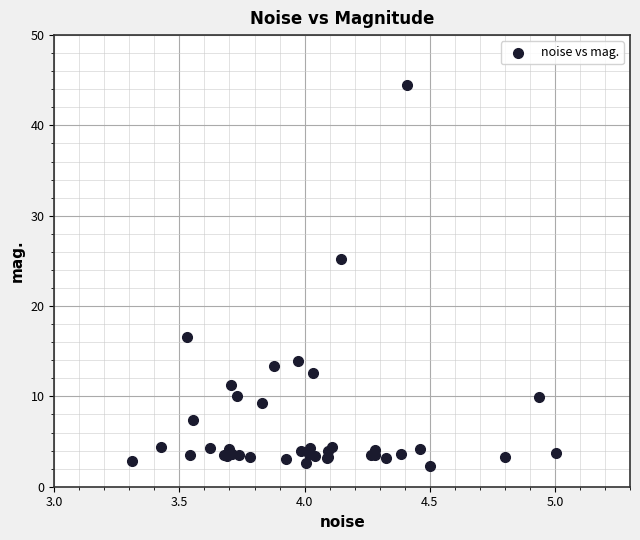

What Y value in the scatter plot is closest to 23?

25.3